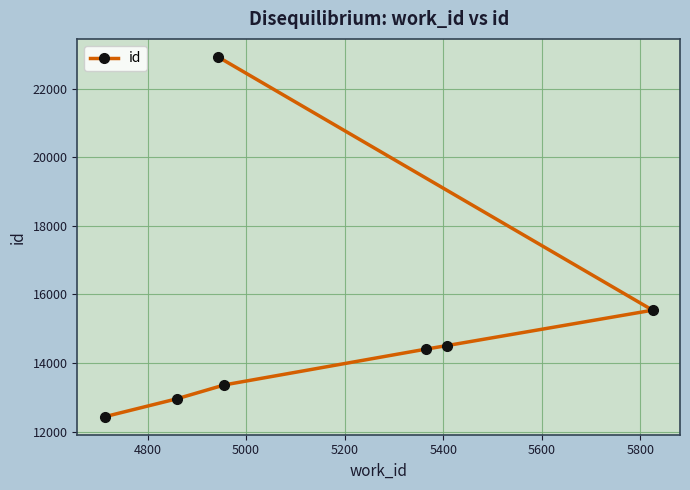

What is the smallest value displayed?

12432